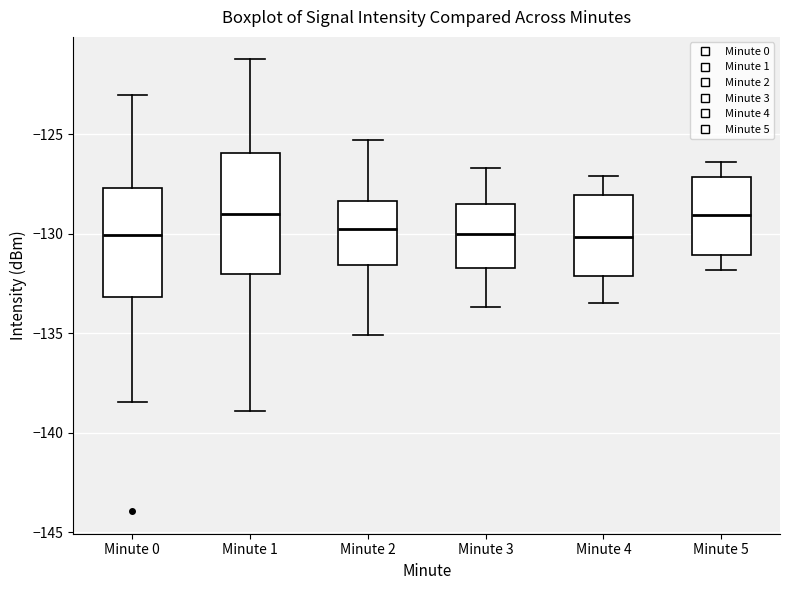

Reading left to right, transcribe this box plot: for each box, give where its median line is, the range the box spans, and where its two whiskers end, as read against the y-axis. The values are not printed on the chart, so give them approximately, as read against the axis.

Minute 0: median -130.0, box -133.0 to -127.5, whiskers -138.5 to -123.0
Minute 1: median -129.0, box -132.0 to -126.0, whiskers -139.0 to -121.0
Minute 2: median -129.5, box -131.5 to -128.5, whiskers -135.0 to -125.5
Minute 3: median -130.0, box -131.5 to -128.5, whiskers -133.5 to -126.5
Minute 4: median -130.0, box -132.0 to -128.0, whiskers -133.5 to -127.0
Minute 5: median -129.0, box -131.0 to -127.0, whiskers -132.0 to -126.5